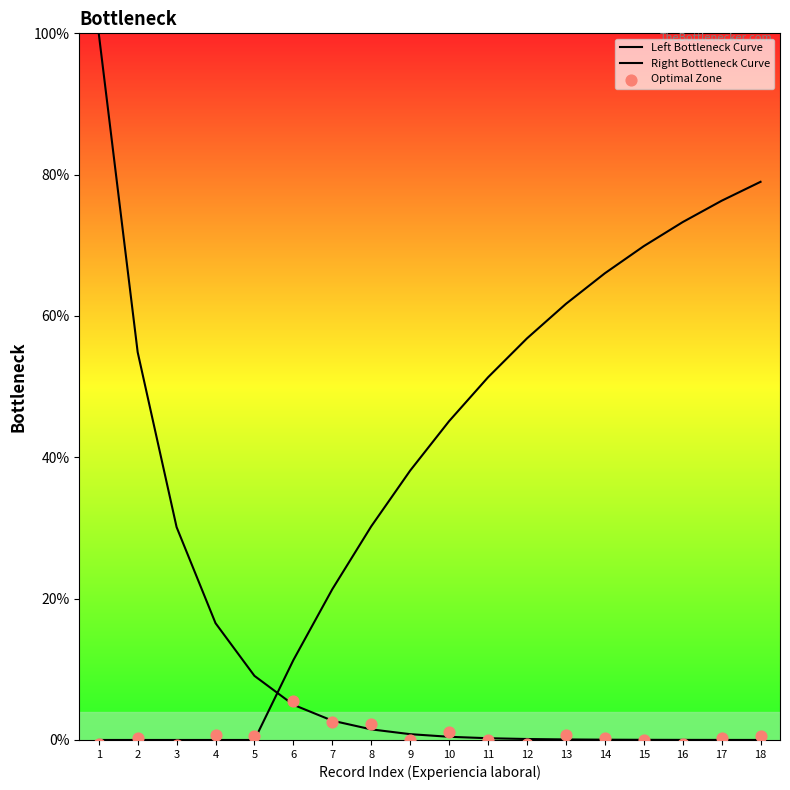

Which series reaches the minimum Y coordinate?

Optimal Zone